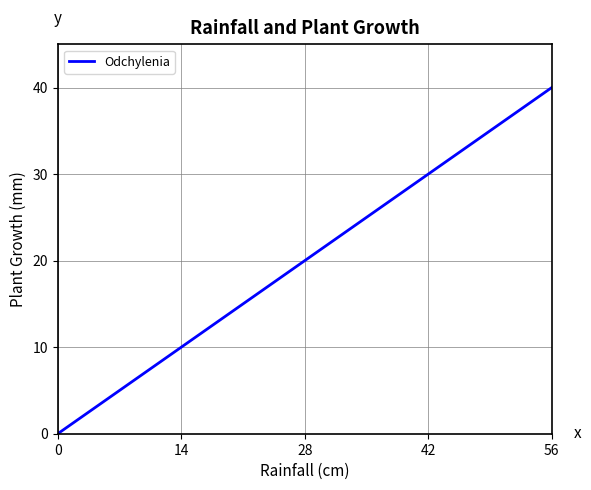

What is the sum of all values?

125.0